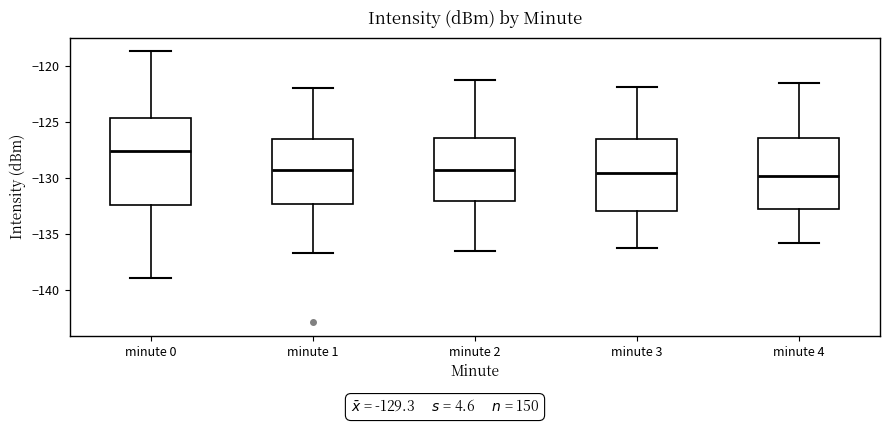

Reading left to right, transcribe this box plot: for each box, give where its median line is, the range the box spans, and where its two whiskers end, as read against the y-axis. The values are not printed on the chart, so give them approximately, as read against the axis.

minute 0: median -127.5, box -132.5 to -124.5, whiskers -139.0 to -118.5
minute 1: median -129.0, box -132.5 to -126.5, whiskers -136.5 to -122.0
minute 2: median -129.0, box -132.0 to -126.5, whiskers -136.5 to -121.0
minute 3: median -129.5, box -133.0 to -126.5, whiskers -136.5 to -122.0
minute 4: median -130.0, box -133.0 to -126.5, whiskers -136.0 to -121.5